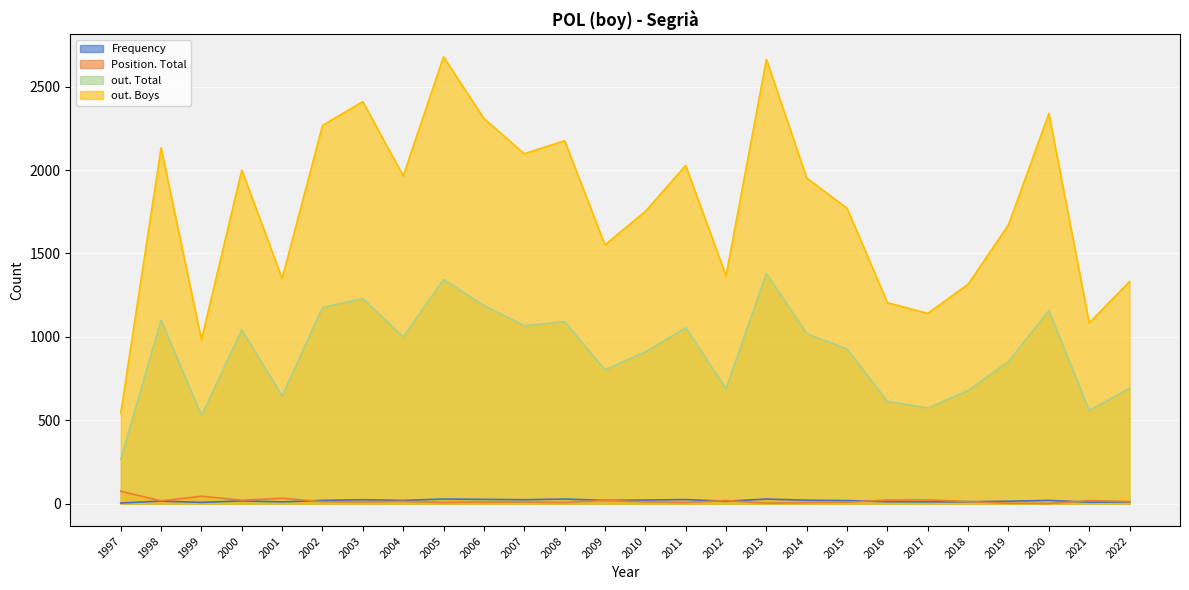

At which category does Position. Total reach its first local valley?

1998